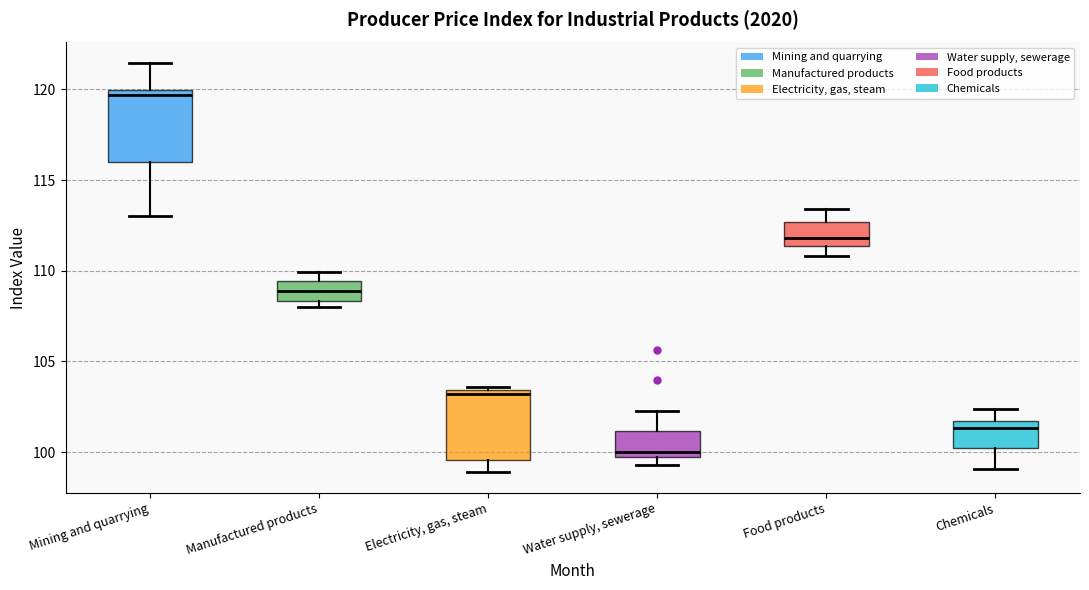

Reading left to right, transcribe this box plot: for each box, give where its median line is, the range the box spans, and where its two whiskers end, as read against the y-axis. The values are not printed on the chart, so give them approximately, as read against the axis.

Mining and quarrying: median 119.5, box 116.0 to 120.0, whiskers 113.0 to 121.5
Manufactured products: median 109.0, box 108.5 to 109.5, whiskers 108.0 to 110.0
Electricity, gas, steam: median 103.0, box 99.5 to 103.5, whiskers 99.0 to 103.5
Water supply, sewerage: median 100.0, box 99.5 to 101.0, whiskers 99.5 (just below the box's lower edge) to 102.5
Food products: median 112.0, box 111.5 to 112.5, whiskers 111.0 to 113.5
Chemicals: median 101.5 (just below the box's upper edge), box 100.0 to 101.5, whiskers 99.0 to 102.5